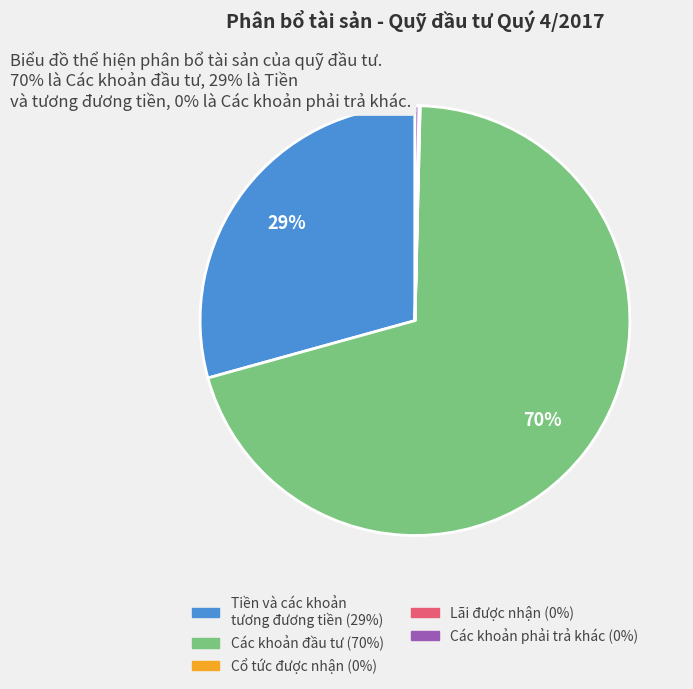

The Các khoản đầu tư slice represents 70% of the pie. True or false?

True